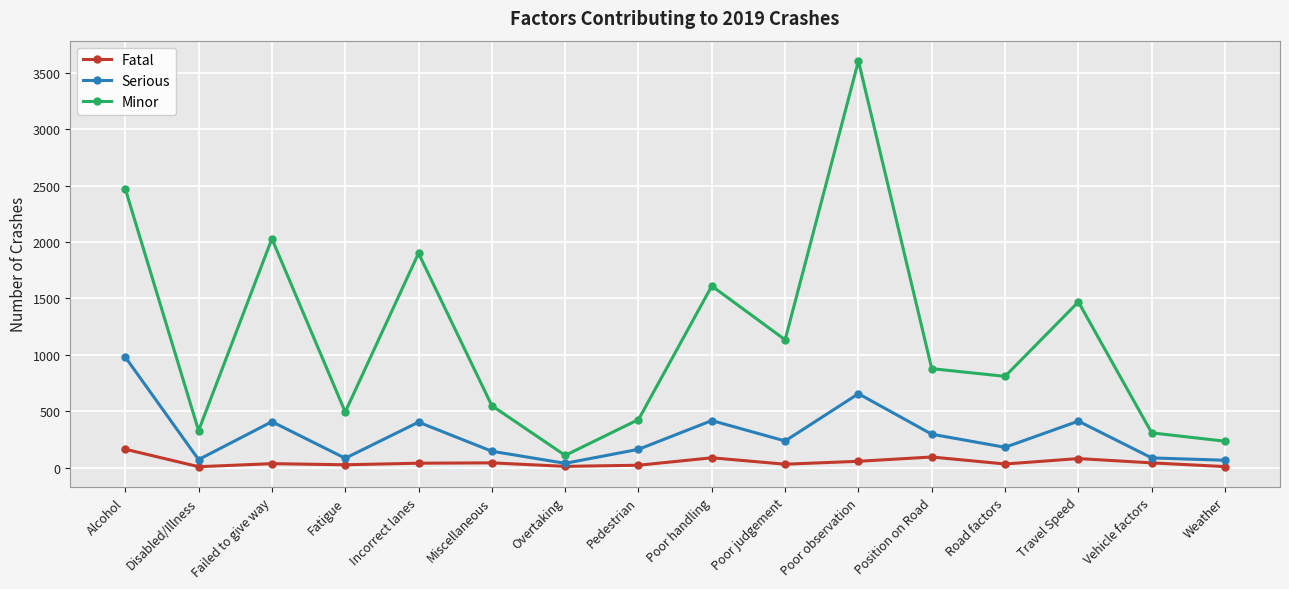

The value of Minor at Vehicle factors is 308. True or false?

True